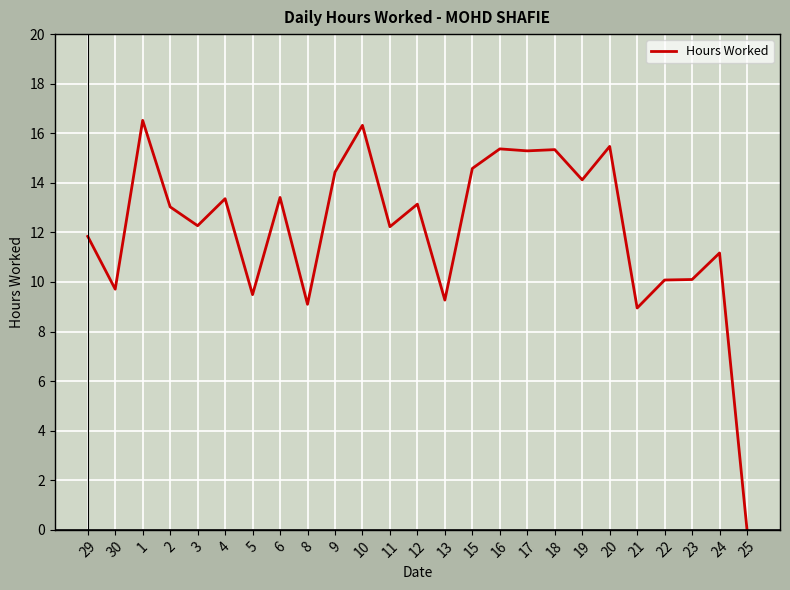

What is the difference between the values at 19 and 4?

0.8